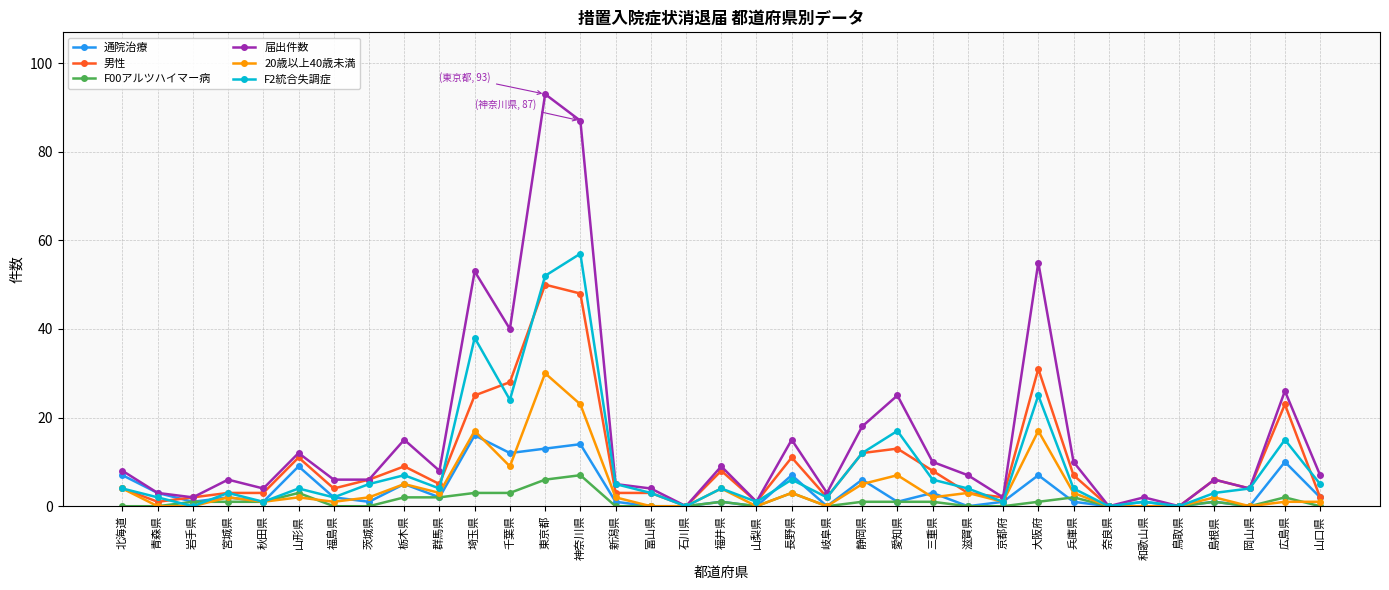

What is the difference between the F2統合失調症 values at 愛知県 and 山形県?

13